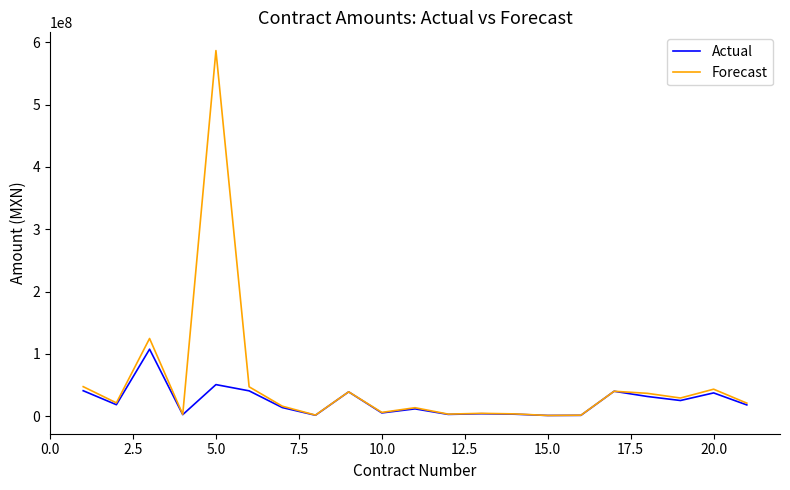

What is the difference between the maximum and minimum values in the Actual series?

106409440.0